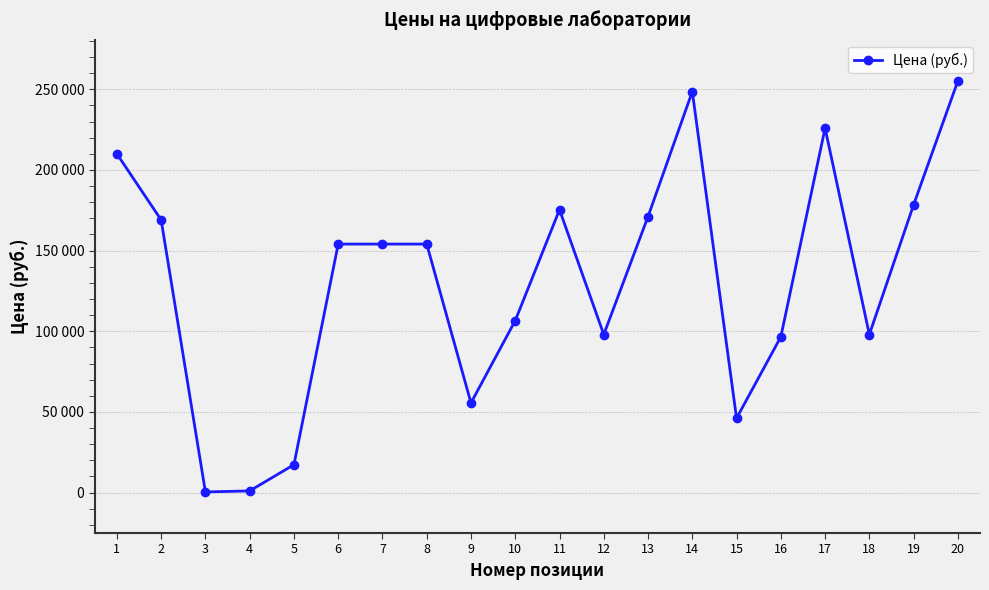

True or false: the data shows 171098.0 at 13.

True